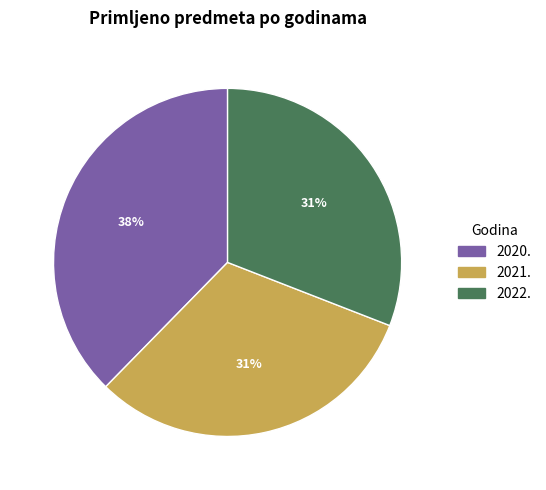

Which category has the biggest portion of the pie?

2020.